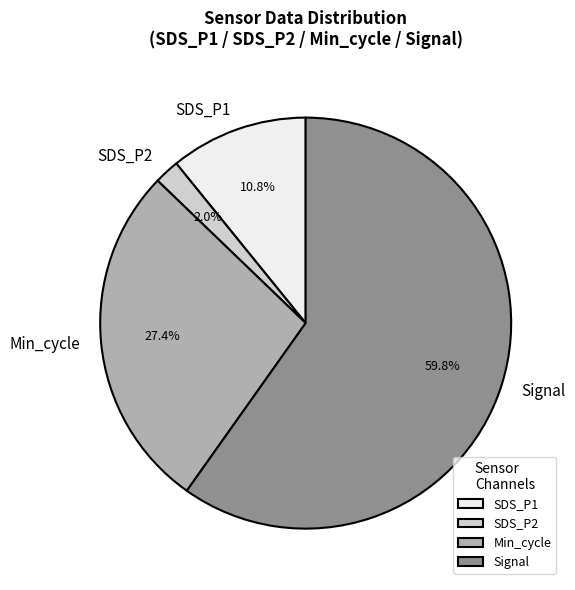

Count the number of slices in the pie.

4